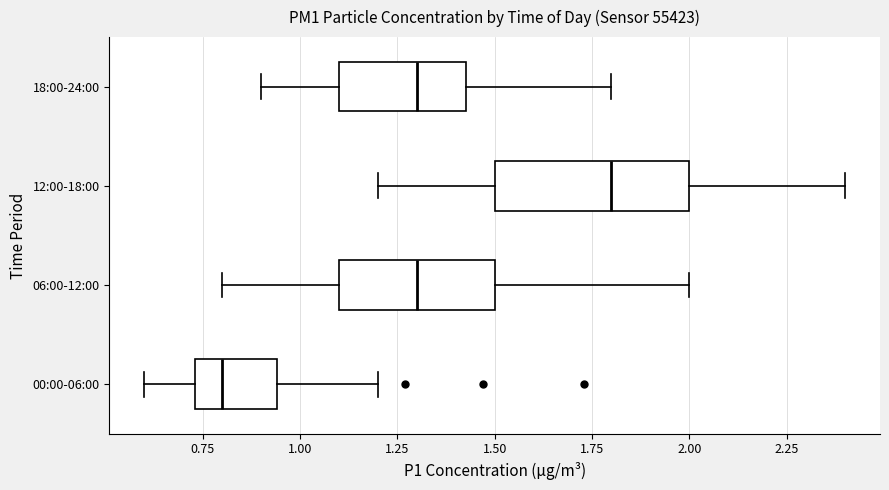

Reading bottom to top, read every box against the x-axis: the position of its median line, the range the box covers, and the ends of its whiskers. The values are not printed on the chart, so give them approximately, as read against the axis.

00:00-06:00: median 0.80, box 0.75 to 0.95, whiskers 0.60 to 1.20
06:00-12:00: median 1.30, box 1.10 to 1.50, whiskers 0.80 to 2.00
12:00-18:00: median 1.80, box 1.50 to 2.00, whiskers 1.20 to 2.40
18:00-24:00: median 1.30, box 1.10 to 1.45, whiskers 0.90 to 1.80